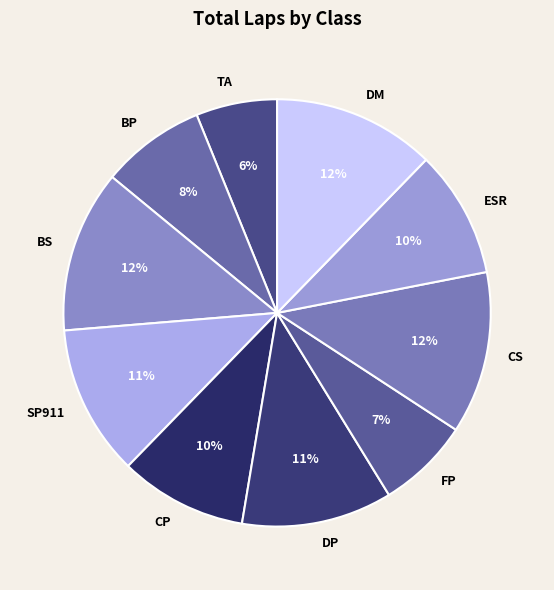

Which category has the smallest portion of the pie?

TA